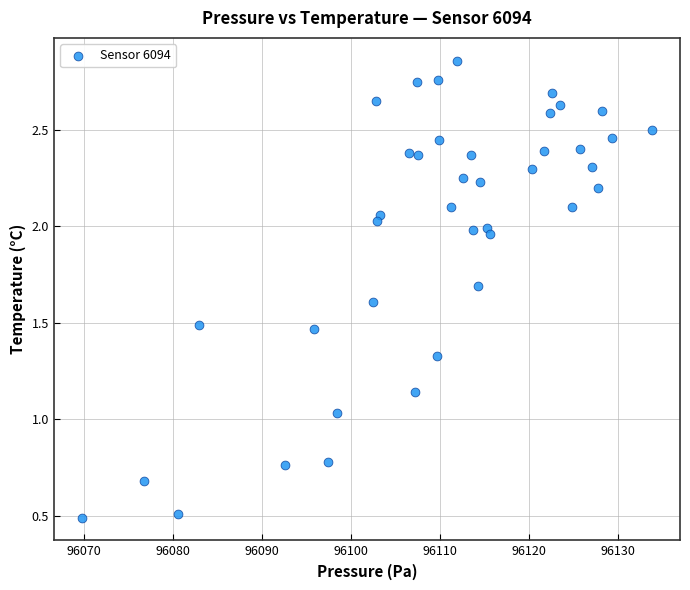

What is the range of X values (max minus min)?

64.0